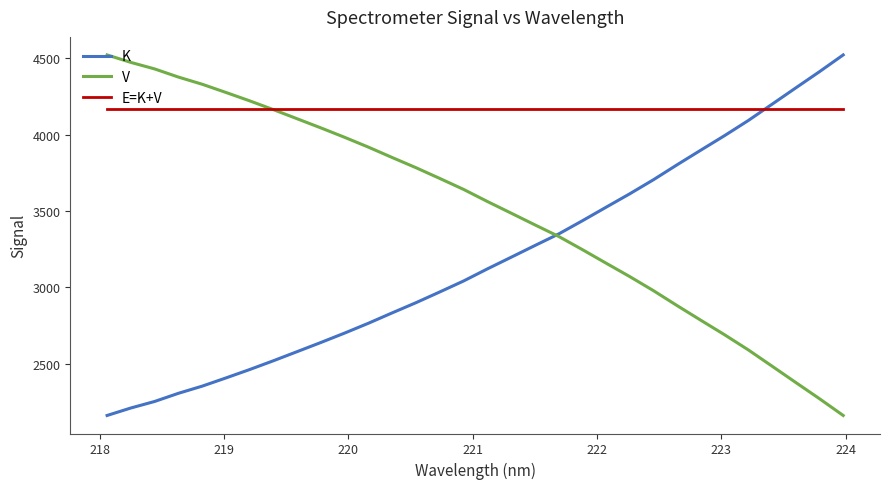

Rank the series by their average value, from highest to lowest.

E=K+V, V, K